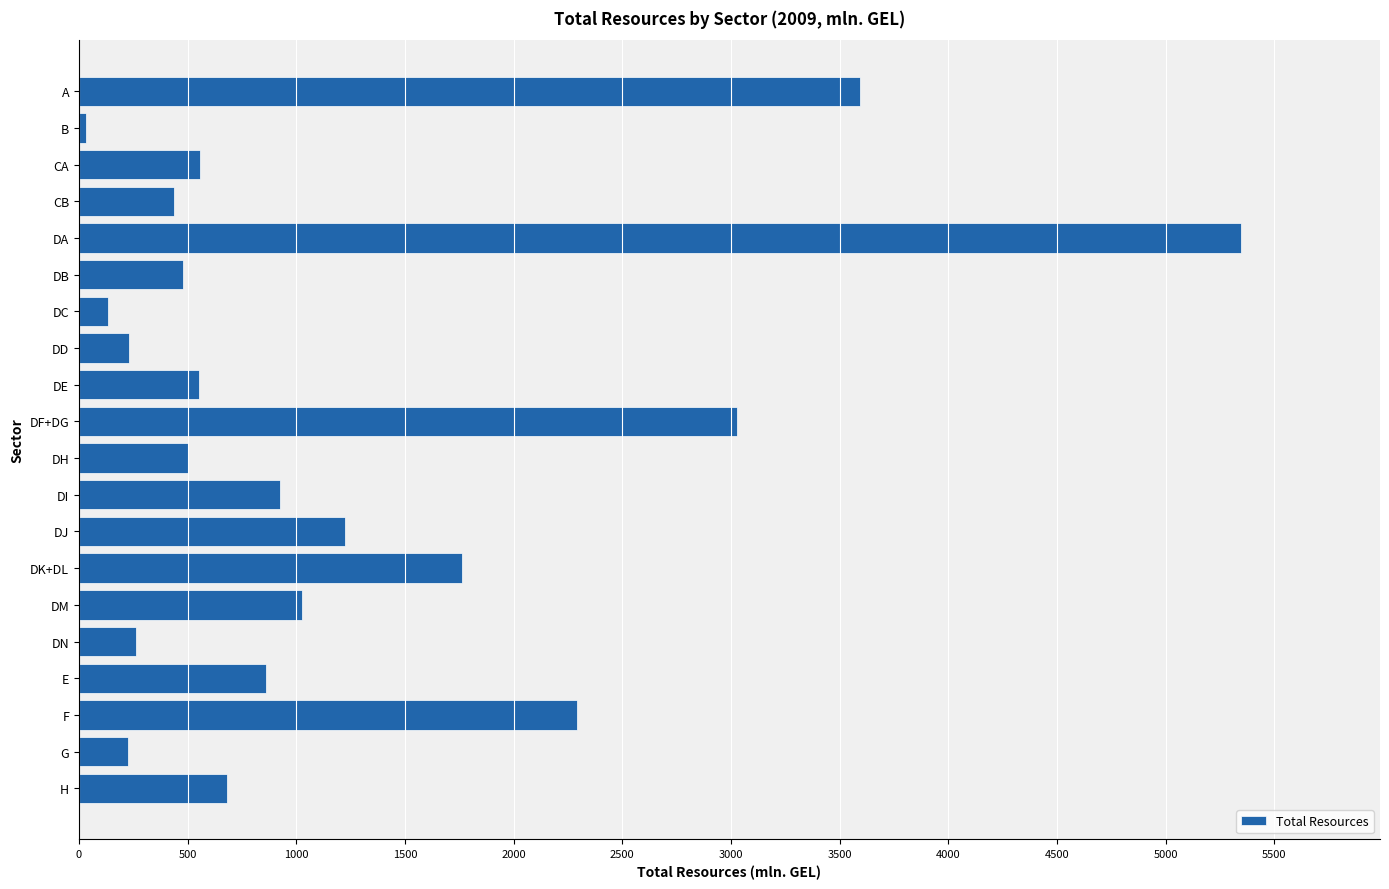

What is the ratio of the value at H to the value at G?

3.0